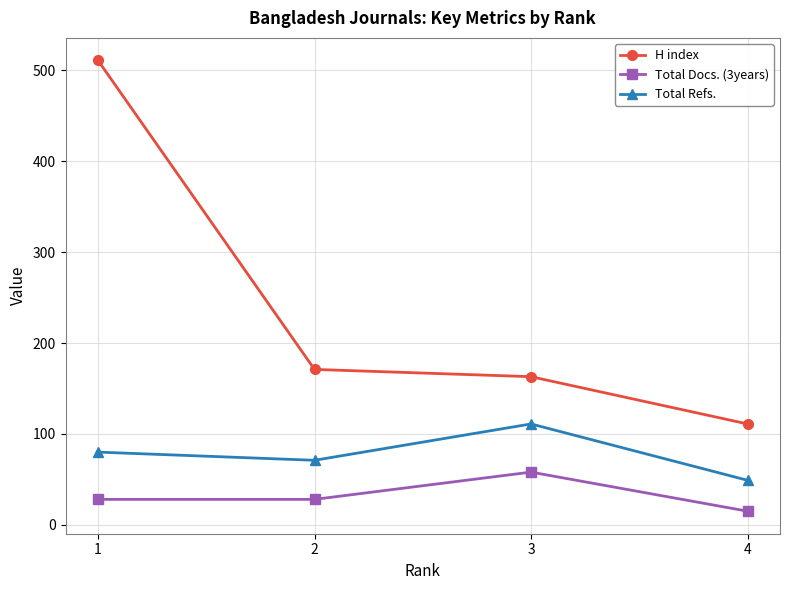

What is the value of the Total Docs. (3years) point at the 1st from the left?

28